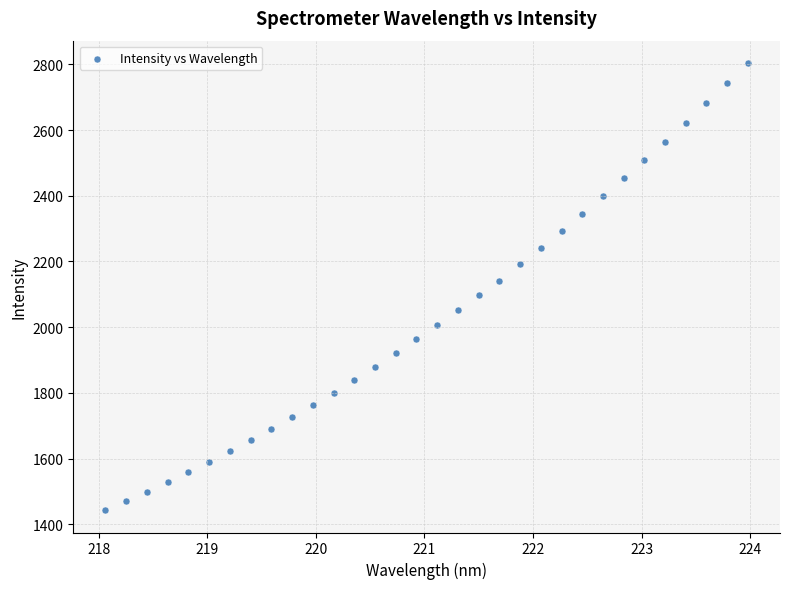

What is the range of Y values (max minus min)?

1360.9